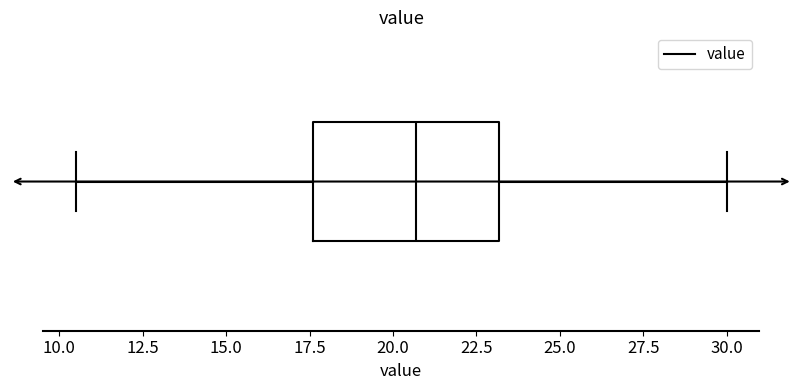

Read this box plot against the x-axis: the position of the median line, the range covered by the box, and the ends of both whiskers. The values are not printed on the chart, so give them approximately, as read against the axis.

median 20.5, box 17.5 to 23.0, whiskers 10.5 to 30.0